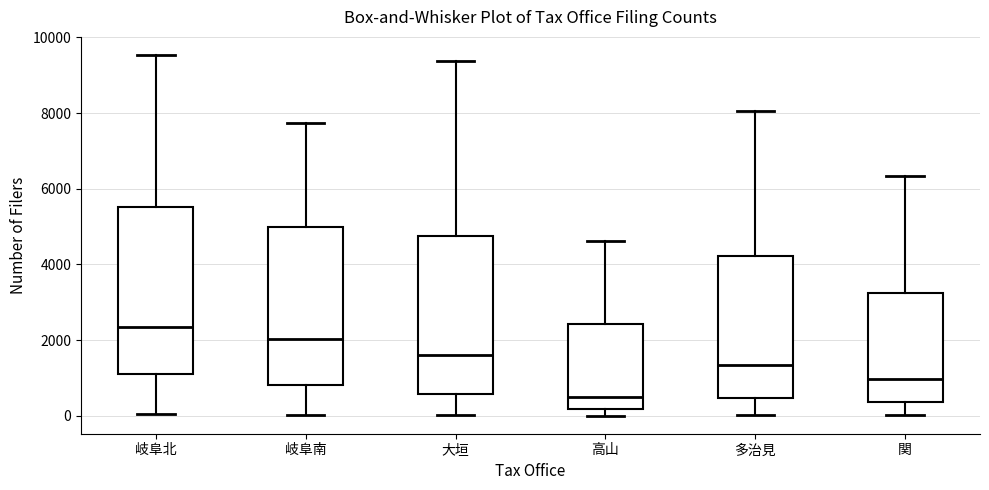

Which box's median line is the highest?

岐阜北